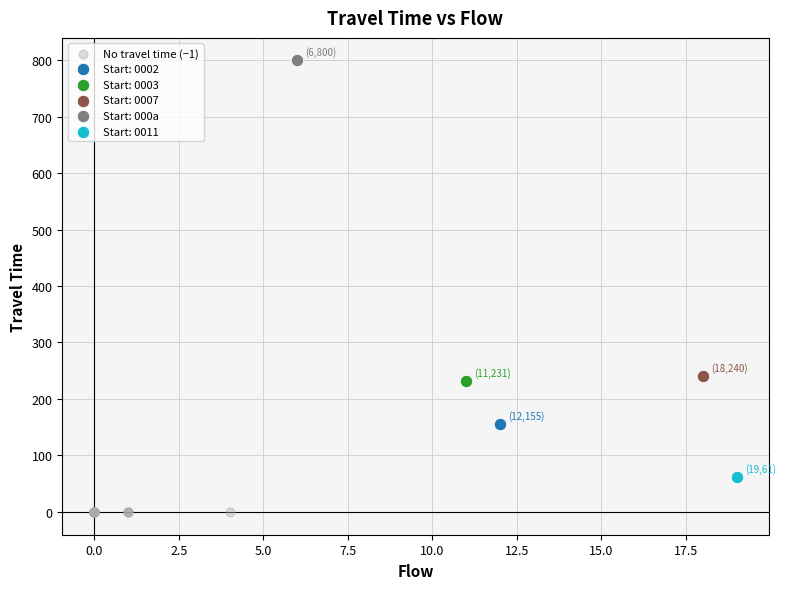

Which series contains the lowest Y value?

No travel time (−1)